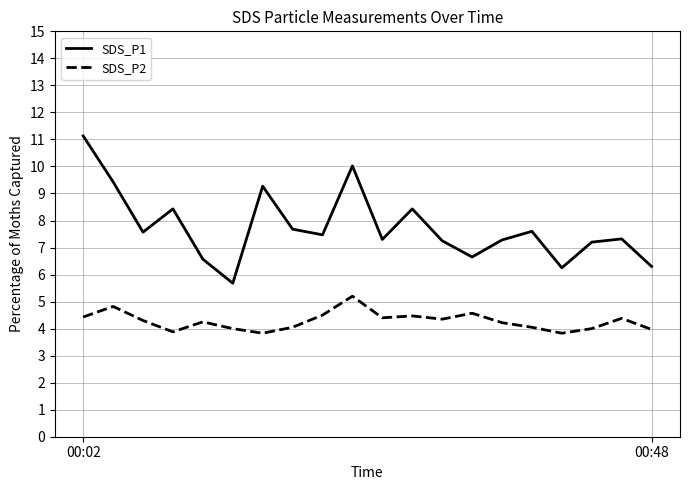

What is the difference between the maximum and minimum values in the SDS_P2 series?

1.4